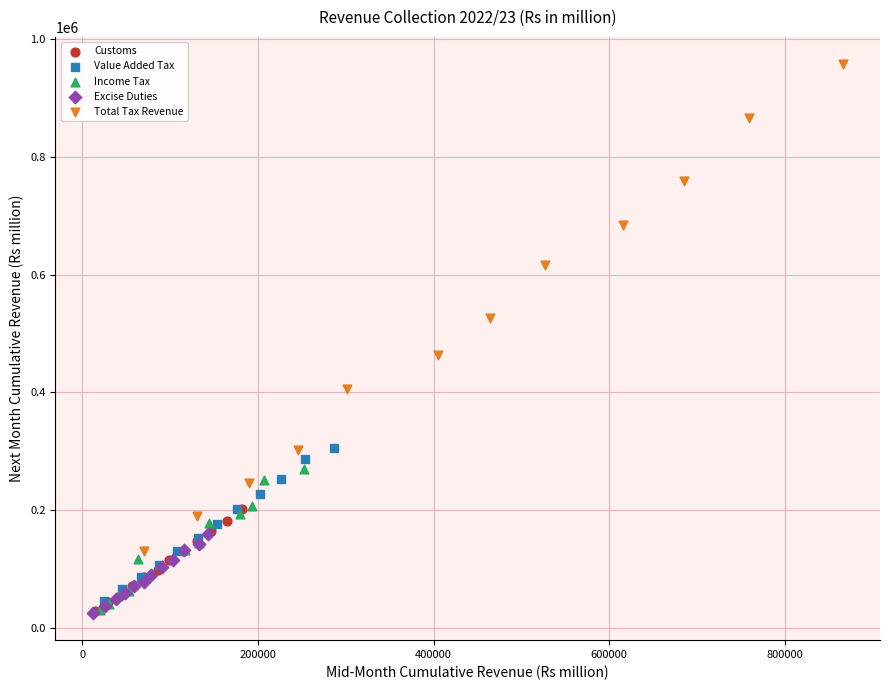

Which series has the largest Y range (max minus min)?

Total Tax Revenue